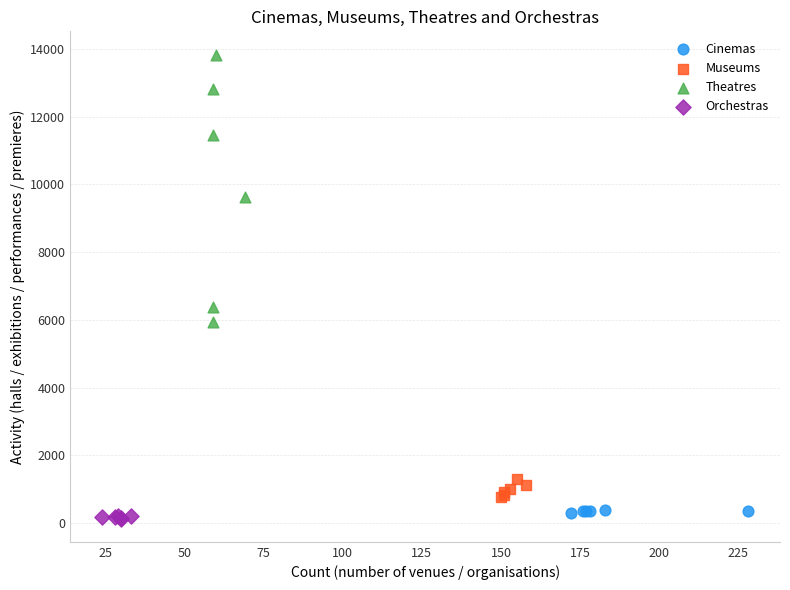

Which series contains the highest Y value?

Theatres